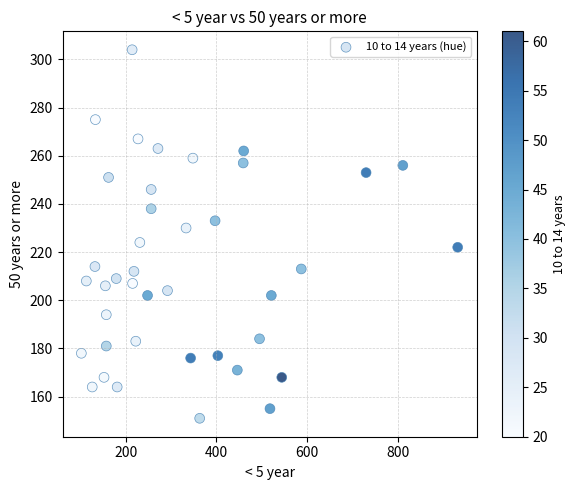

What is the range of X values (max minus min)?

830